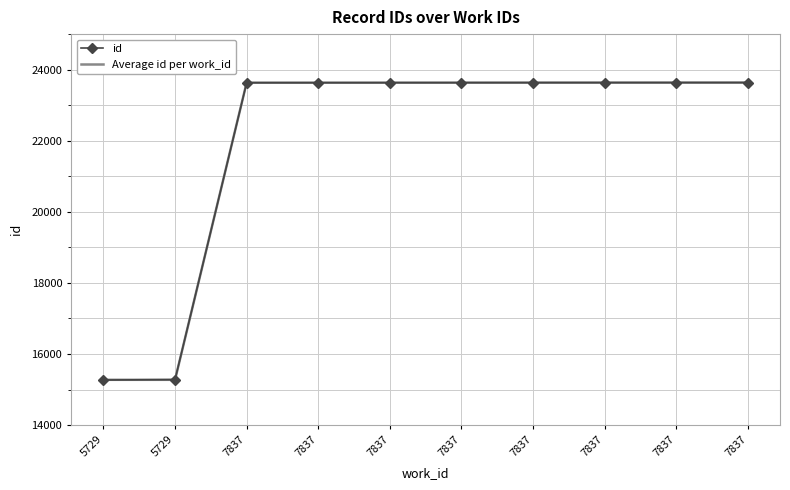

Reading left to right, extract all data points from this chart.

id: 15268.0	15279.0	23631.0	23632.0	23633.0	23634.0	23635.0	23636.0	23637.0	23638.0
Average id per work_id: 15273.5	15273.5	23634.5	23634.5	23634.5	23634.5	23634.5	23634.5	23634.5	23634.5